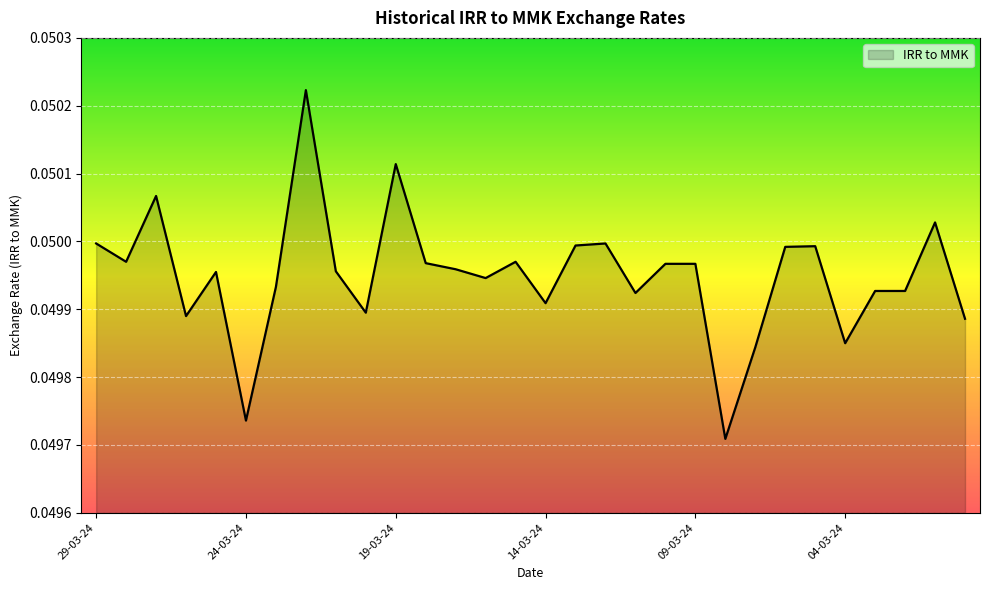

Is this an area chart (filled region under the line)?

Yes